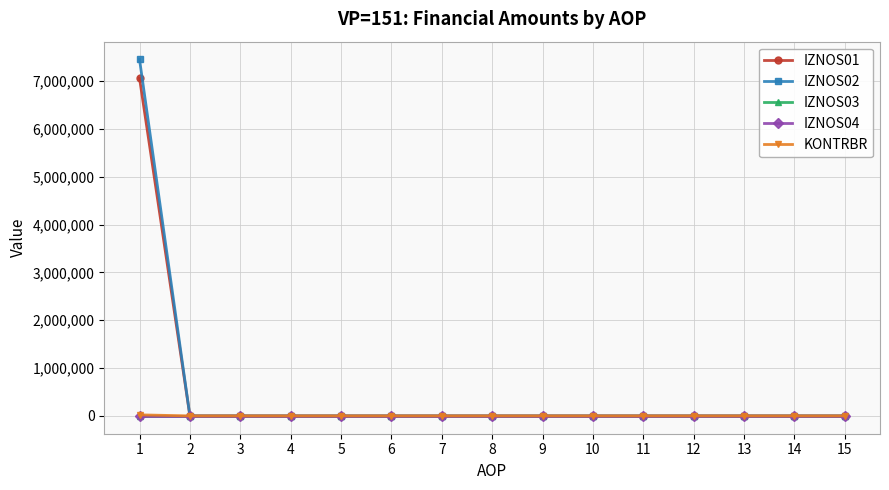

What is the sum of all IZNOS01 values?

7057564.0